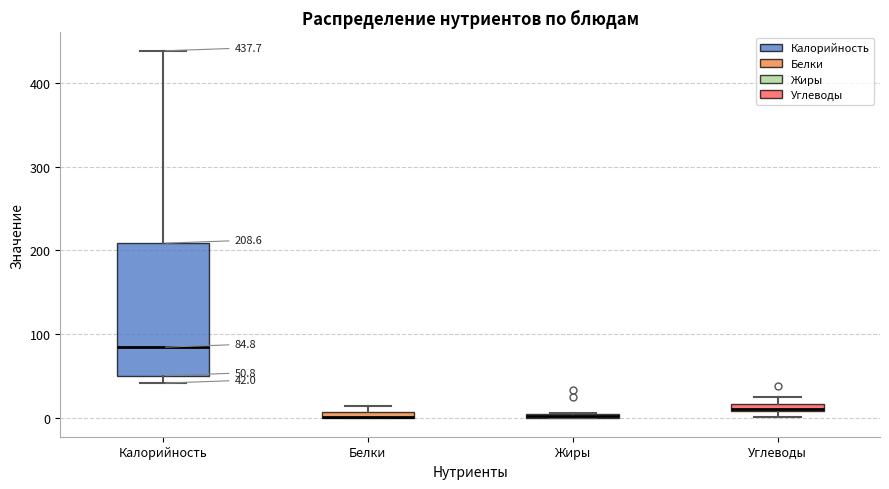

Comparing the boxes themselves (not the whiskers), which one is the tallest?

Калорийность